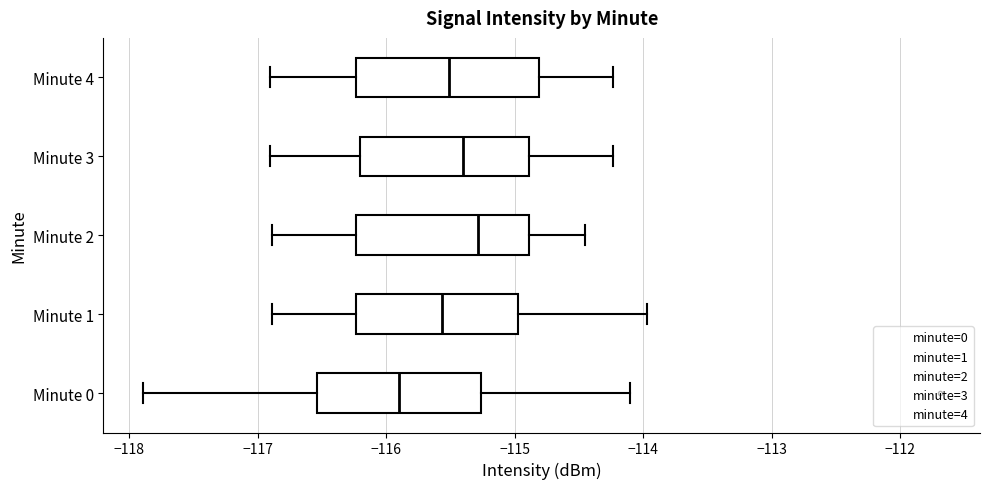

Reading bottom to top, transcribe this box plot: for each box, give where its median line is, the range the box spans, and where its two whiskers end, as read against the x-axis. The values are not printed on the chart, so give them approximately, as read against the axis.

Minute 0: median -115.9, box -116.5 to -115.3, whiskers -117.9 to -114.1
Minute 1: median -115.6, box -116.2 to -115.0, whiskers -116.9 to -114.0
Minute 2: median -115.3, box -116.2 to -114.9, whiskers -116.9 to -114.5
Minute 3: median -115.4, box -116.2 to -114.9, whiskers -116.9 to -114.2
Minute 4: median -115.5, box -116.2 to -114.8, whiskers -116.9 to -114.2